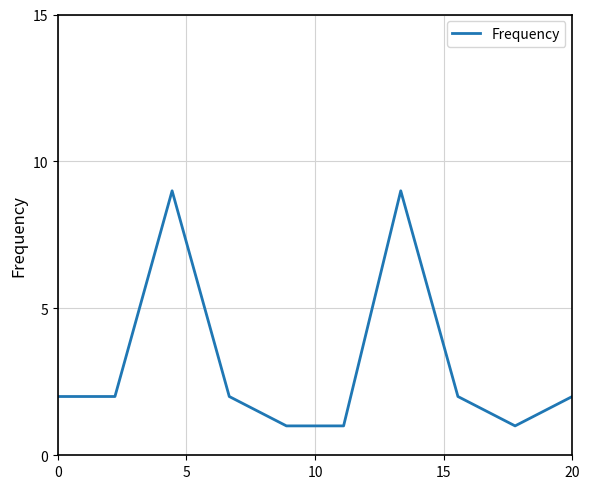

What is the greatest value displayed?

9